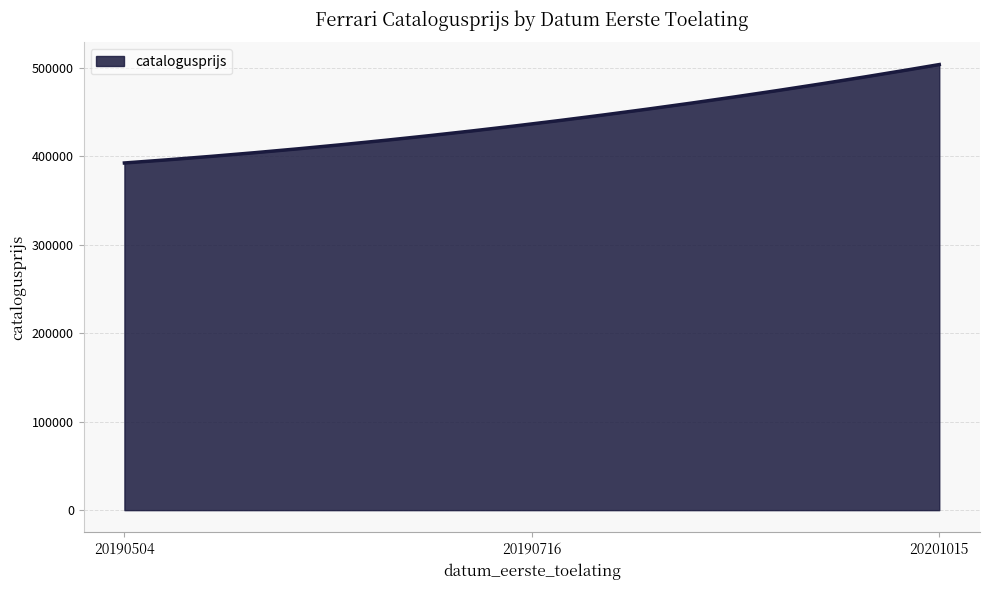

What is the difference between the maximum and minimum values?

111235.0